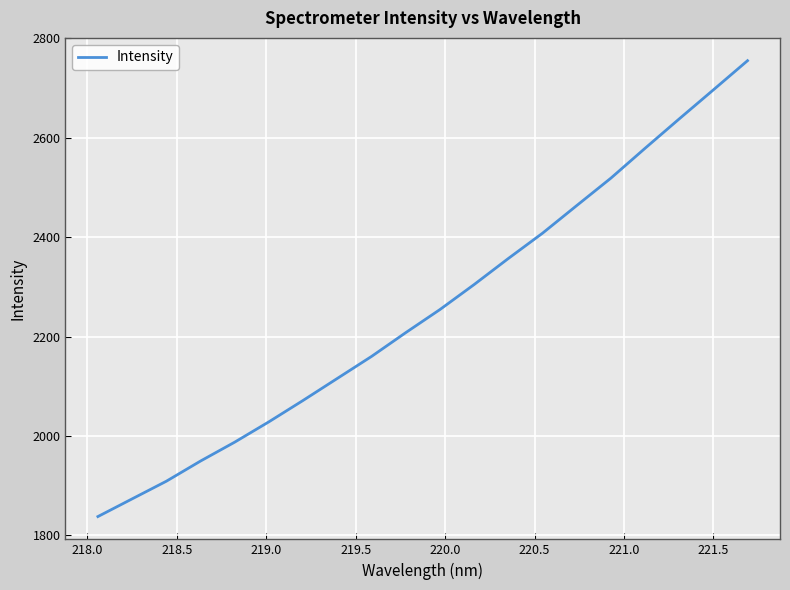

How many categories are shown in the chart?

20